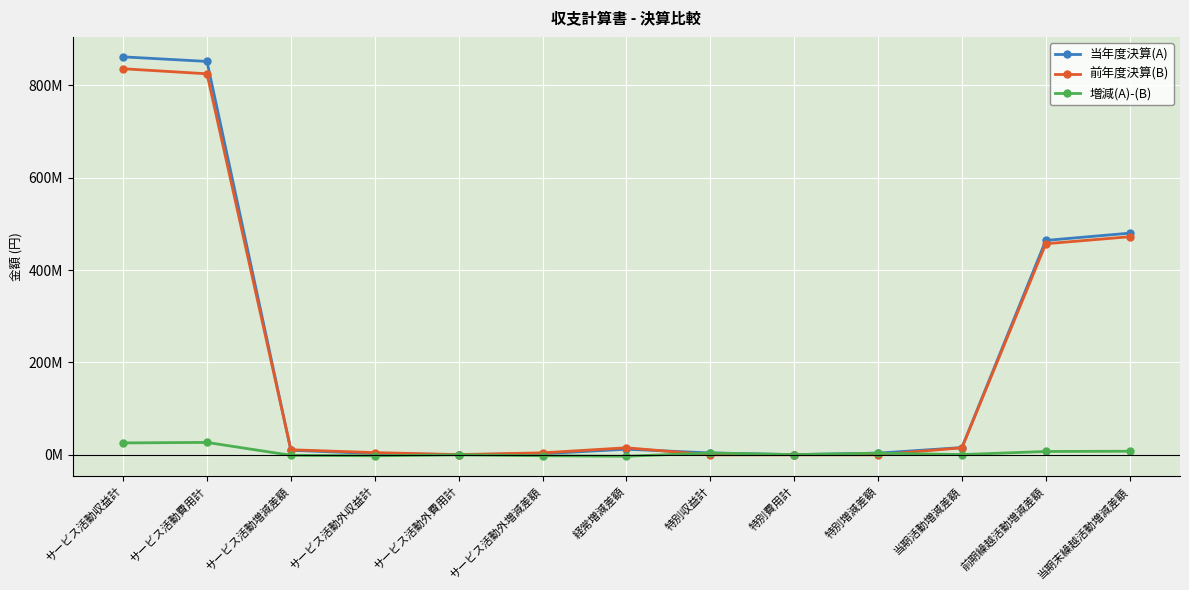

Does the chart have visible grid lines?

Yes